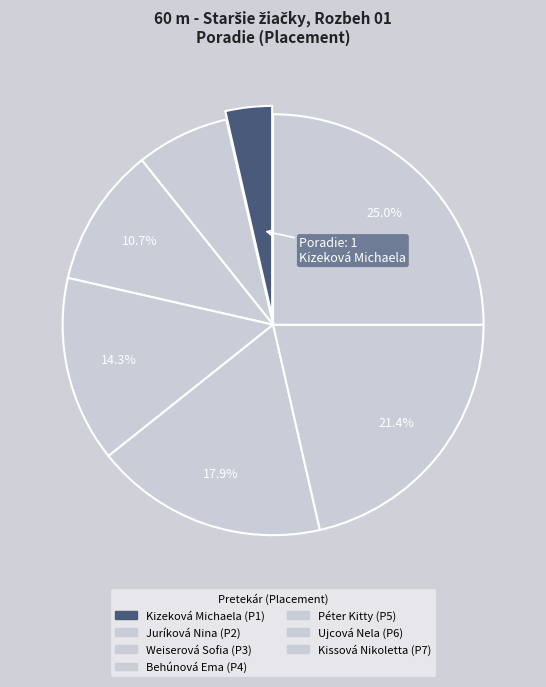

True or false: Weiserová Sofia accounts for 1% of the total.

False